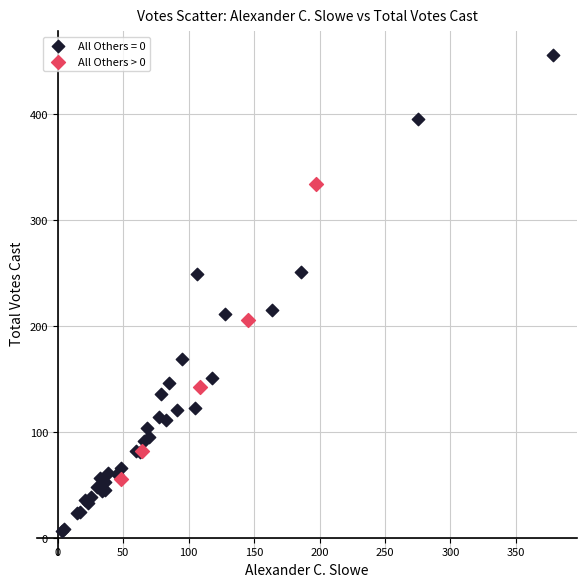

Which series contains the lowest Y value?

All Others = 0